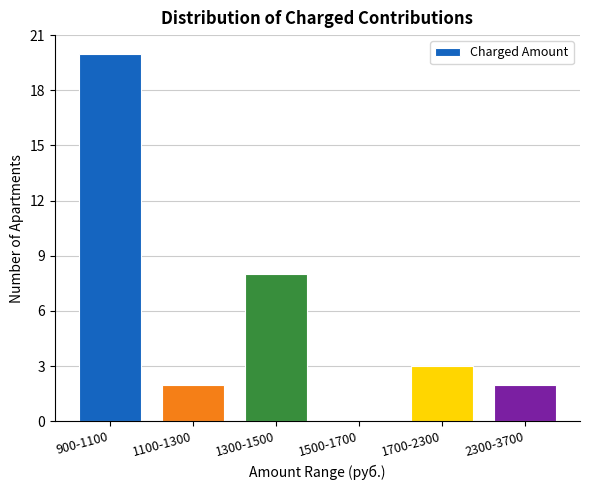

Reading left to right, list all the values displayed in this chart.

900-1100=20	1100-1300=2	1300-1500=8	1500-1700=0	1700-2300=3	2300-3700=2